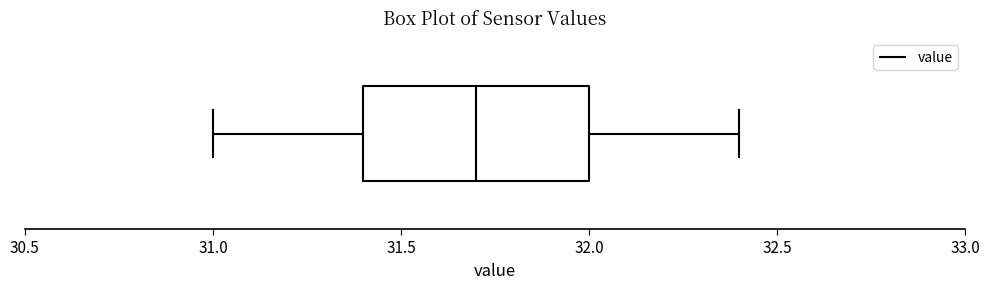

Transcribe this box plot: give where the median line is, the range the box spans, and where the two whiskers end, as read against the x-axis. The values are not printed on the chart, so give them approximately, as read against the axis.

median 31.7, box 31.4 to 32.0, whiskers 31.0 to 32.4